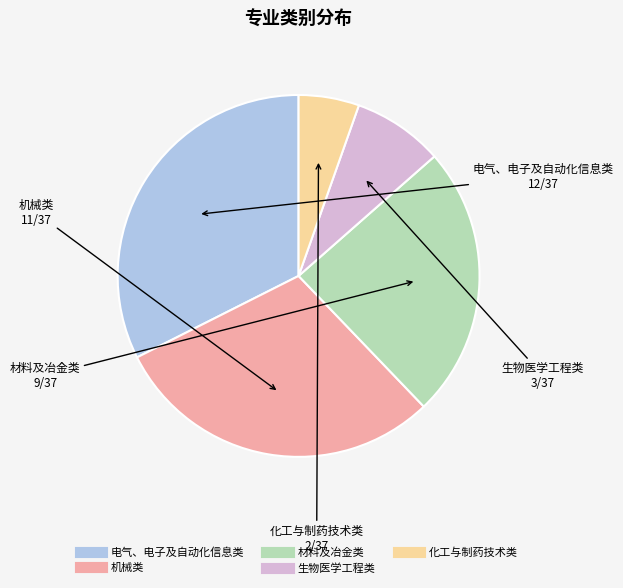

The 材料及冶金类 slice represents 35% of the pie. True or false?

False